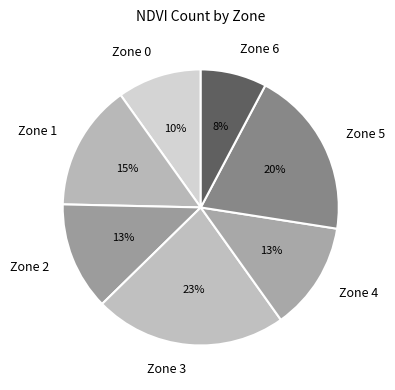

Count the number of slices in the pie.

7